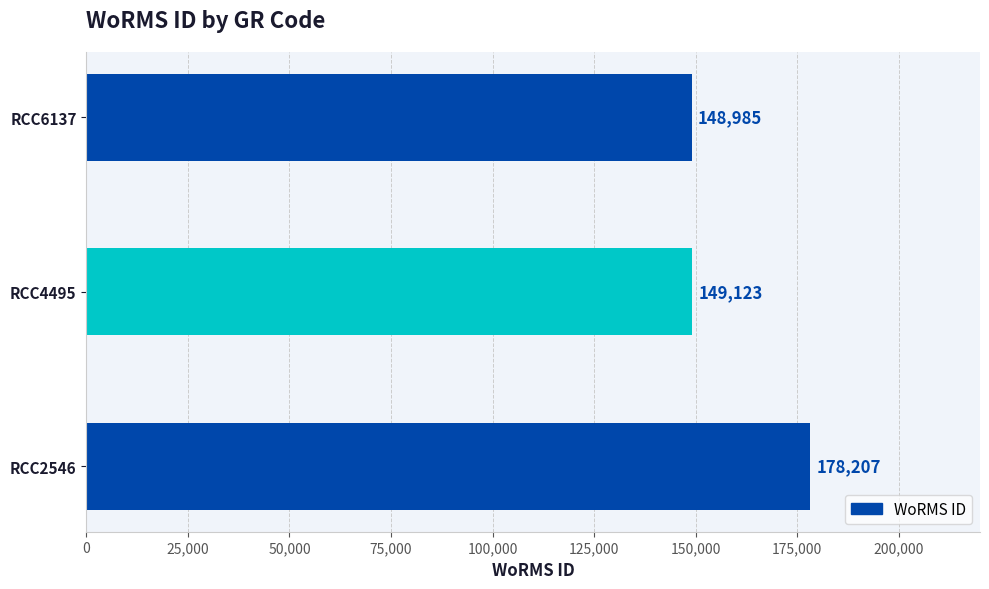

Reading bottom to top, what are all the values shown in this chart?

RCC2546=178207	RCC4495=149123	RCC6137=148985